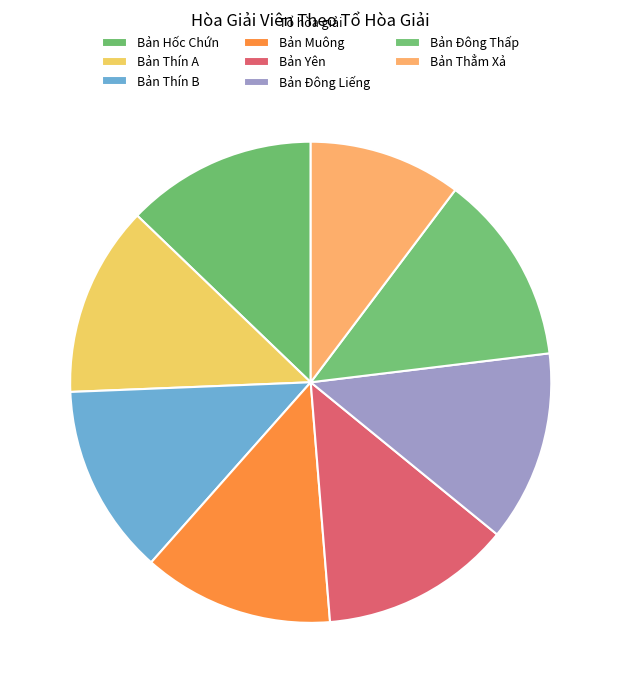

Is the sum of Bản Thín B and Bản Thẳm Xả greater than half?

No